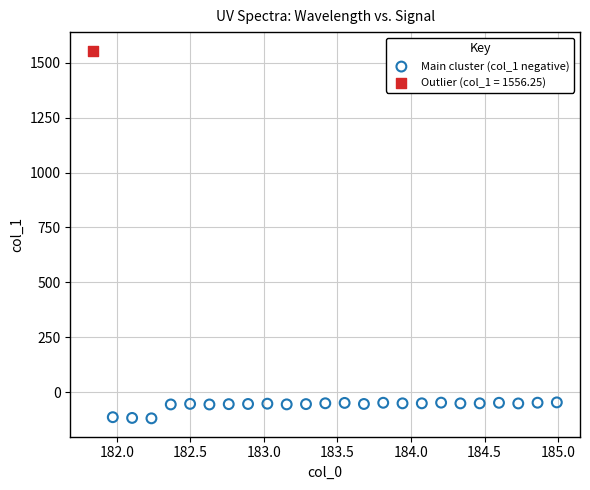

What are all the series names shown in the legend?

Main cluster (col_1 negative), Outlier (col_1 = 1556.25)